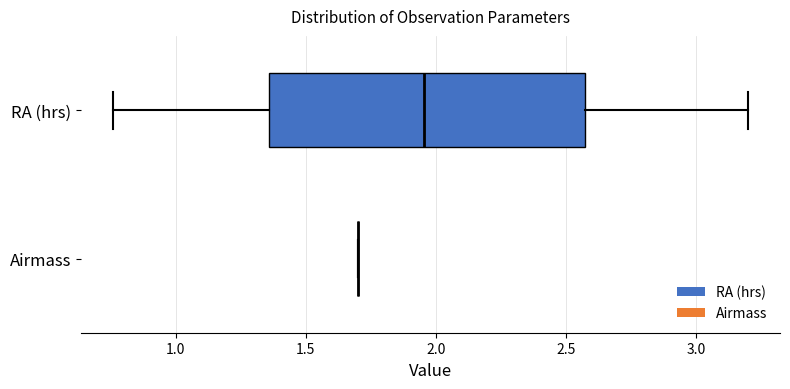

Which box is the widest, from its left edge to its right edge?

RA (hrs)